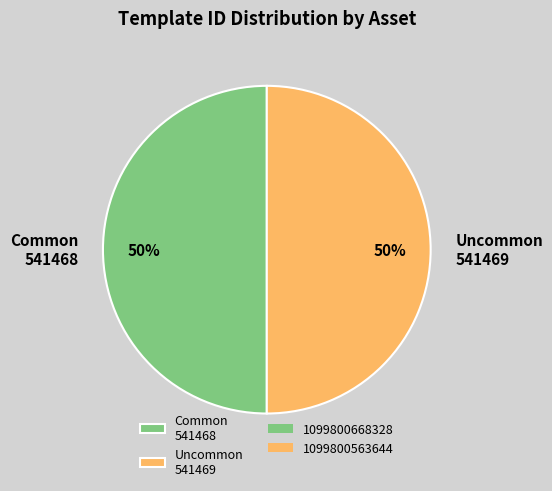

Approximately how many times larger is the value at Uncommon 541469 compared to Common 541468?

1.0